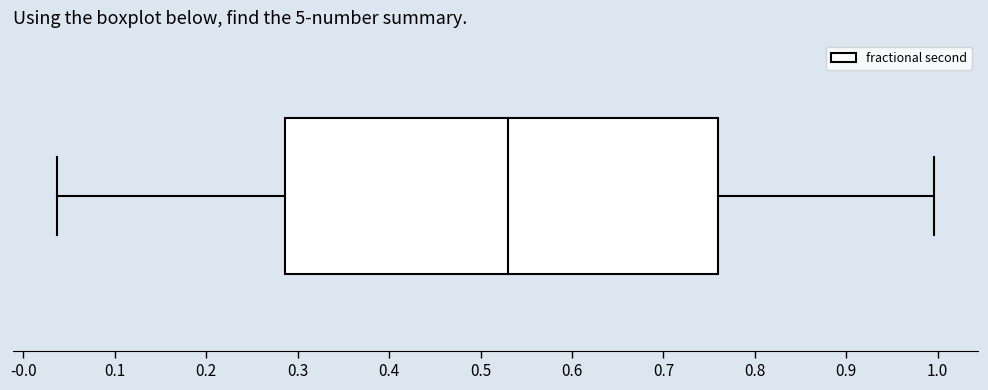

Transcribe this box plot: give where the median line is, the range the box spans, and where the two whiskers end, as read against the x-axis. The values are not printed on the chart, so give them approximately, as read against the axis.

median 0.53, box 0.29 to 0.76, whiskers 0.04 to 1.00